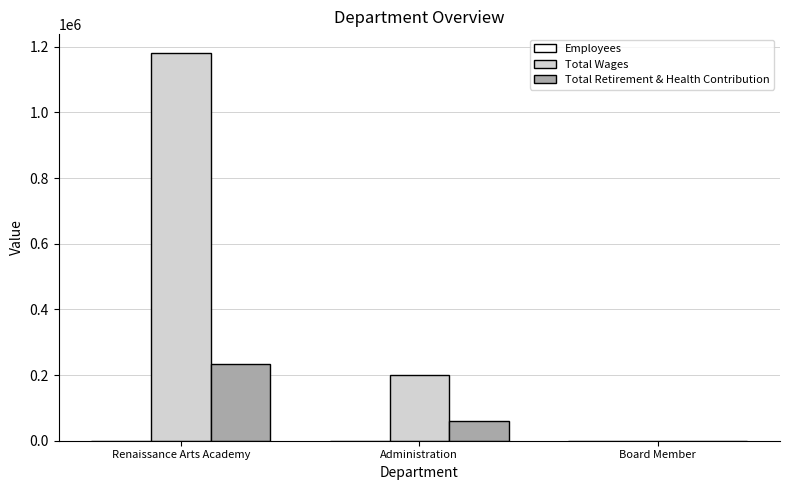

At which label is Total Retirement & Health Contribution closest to 116597?

Administration